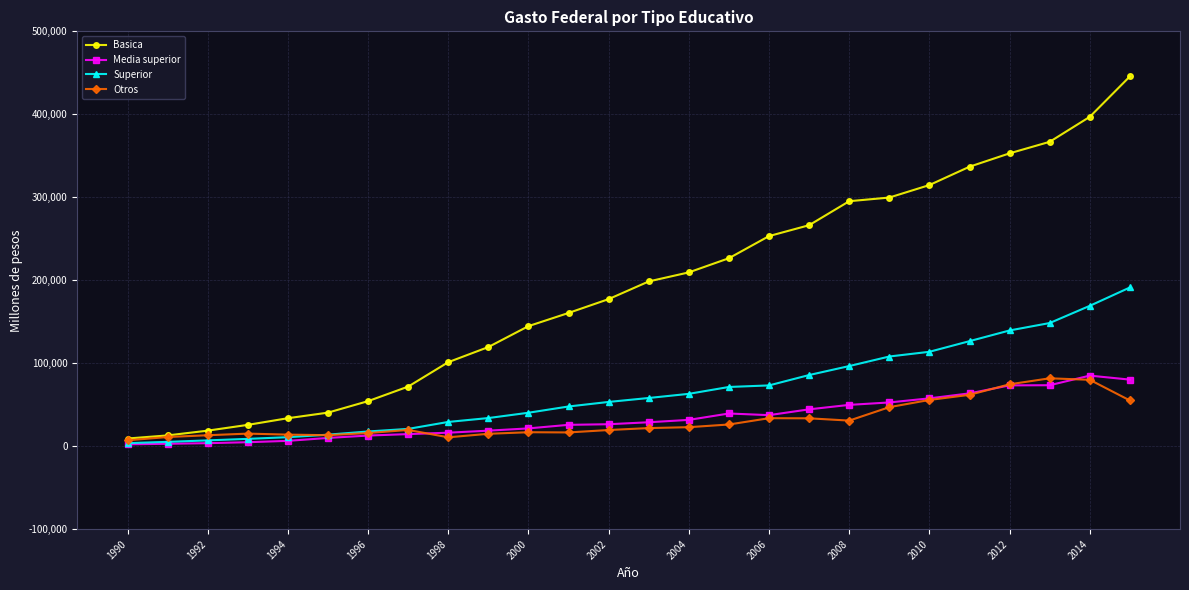

Which series has the largest range (max minus min)?

Basica